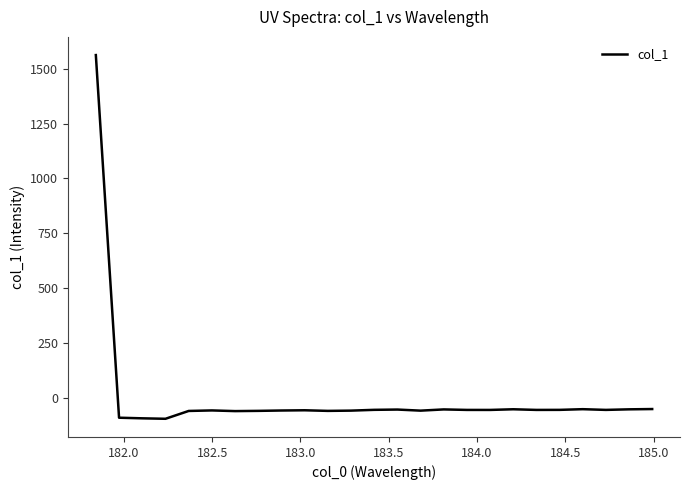

What is the average value?

3.7